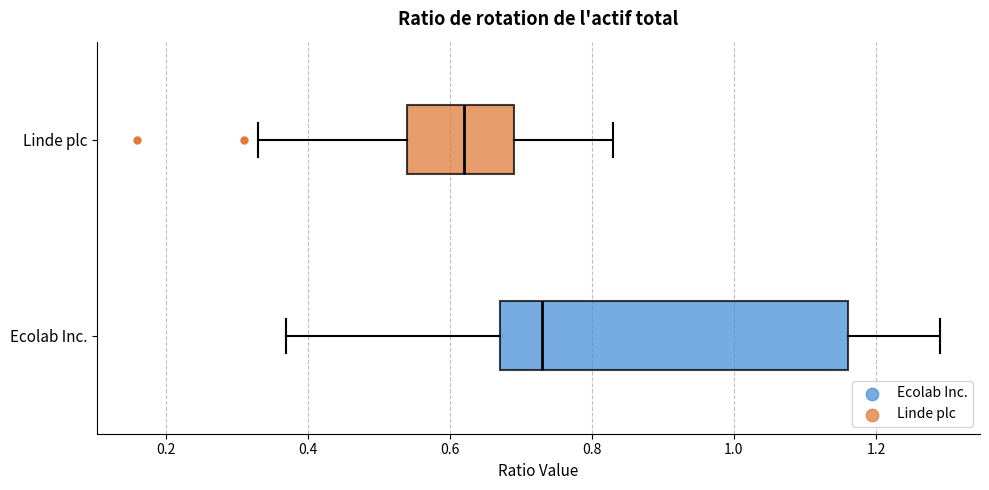

Which box's median line is the furthest to the right?

Ecolab Inc.